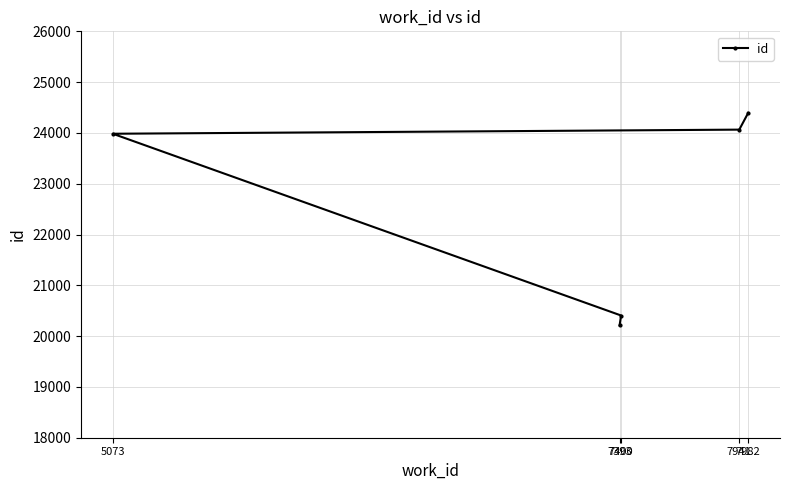

Is it true that the value at 7982 is 35559?

False